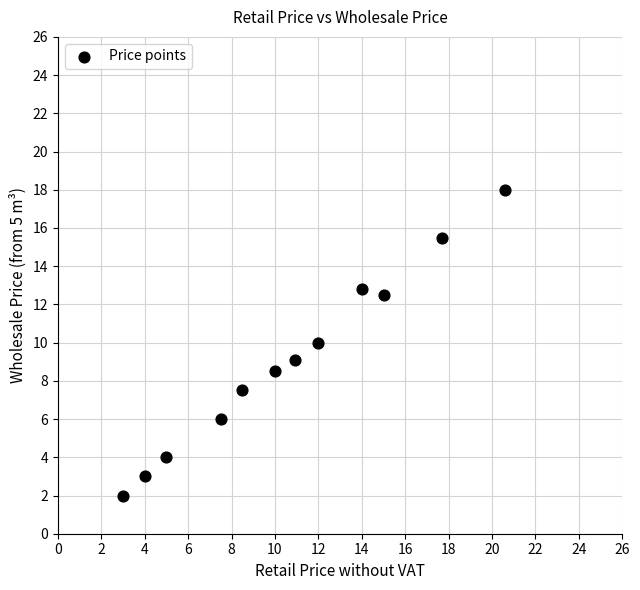

What is the range of X values (max minus min)?

17.6